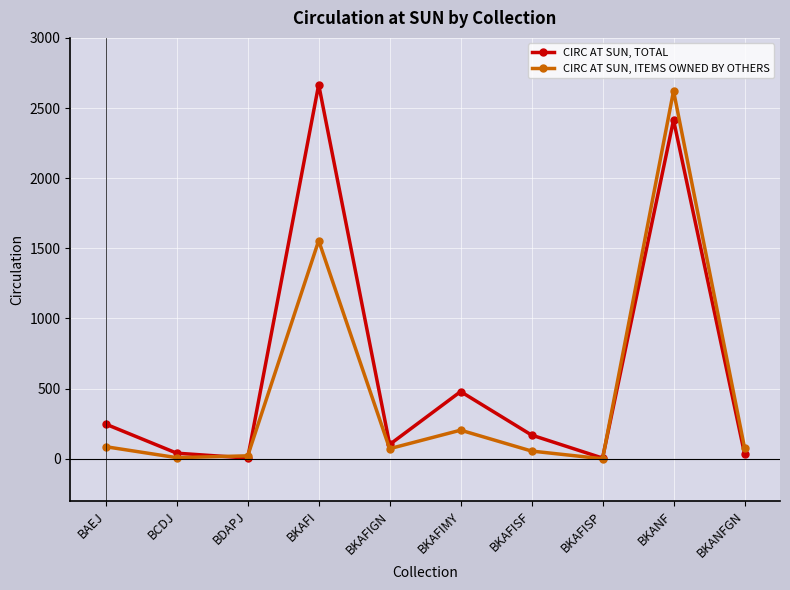

What is the maximum value shown in the chart?

2667